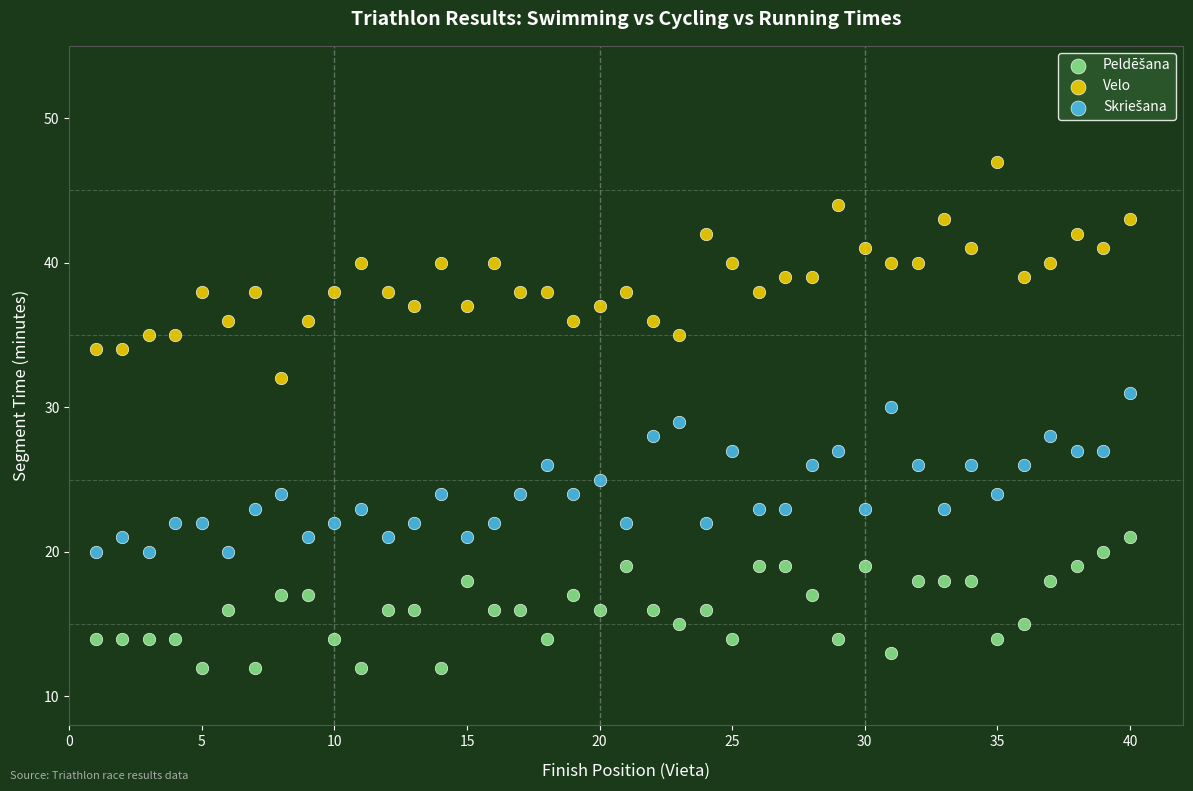

Across all data points, what is the range of Y values (max minus min)?

35